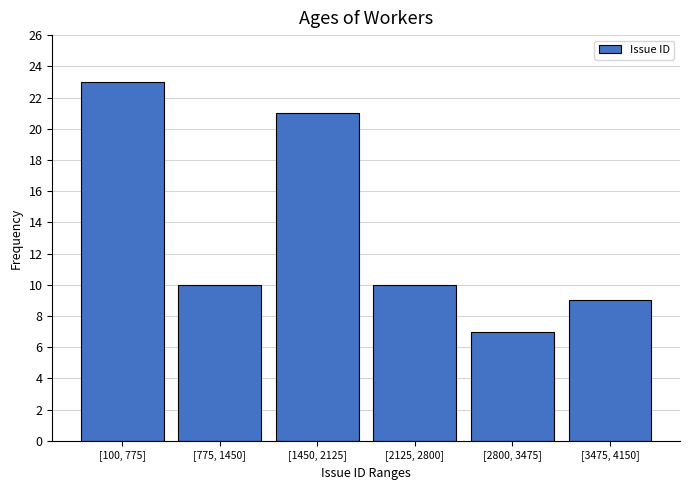

Reading left to right, what are all the values shown in this chart?

23	10	21	10	7	9